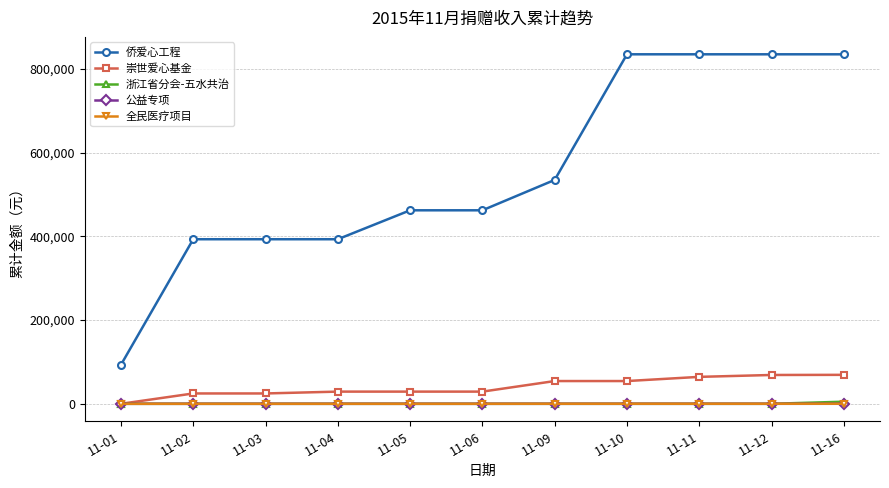

Which series has the largest range (max minus min)?

侨爱心工程